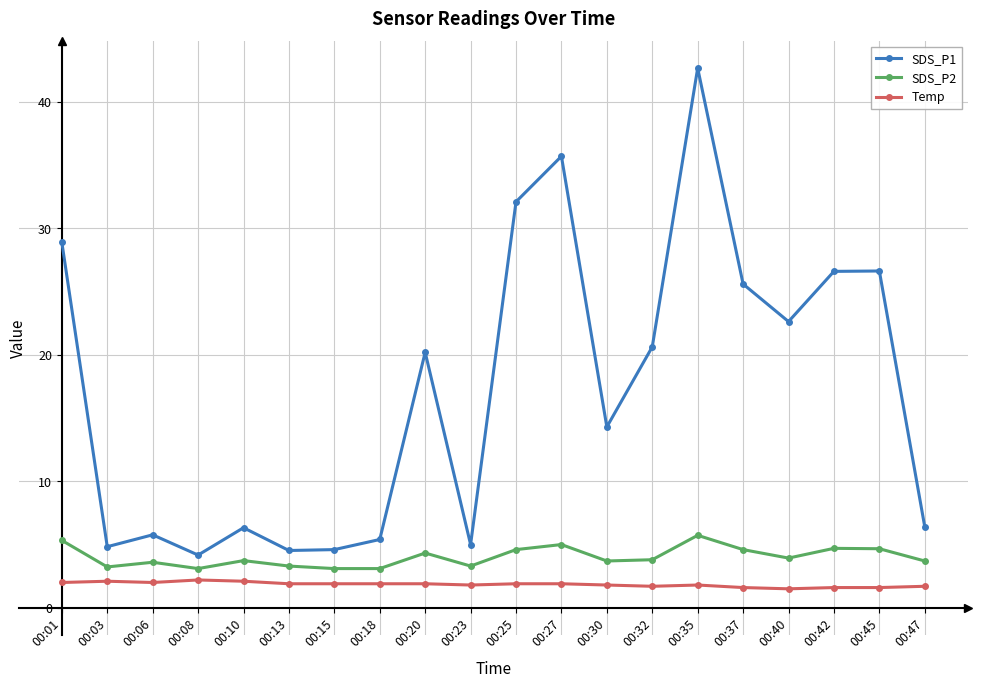

How many lines are shown in the chart?

3